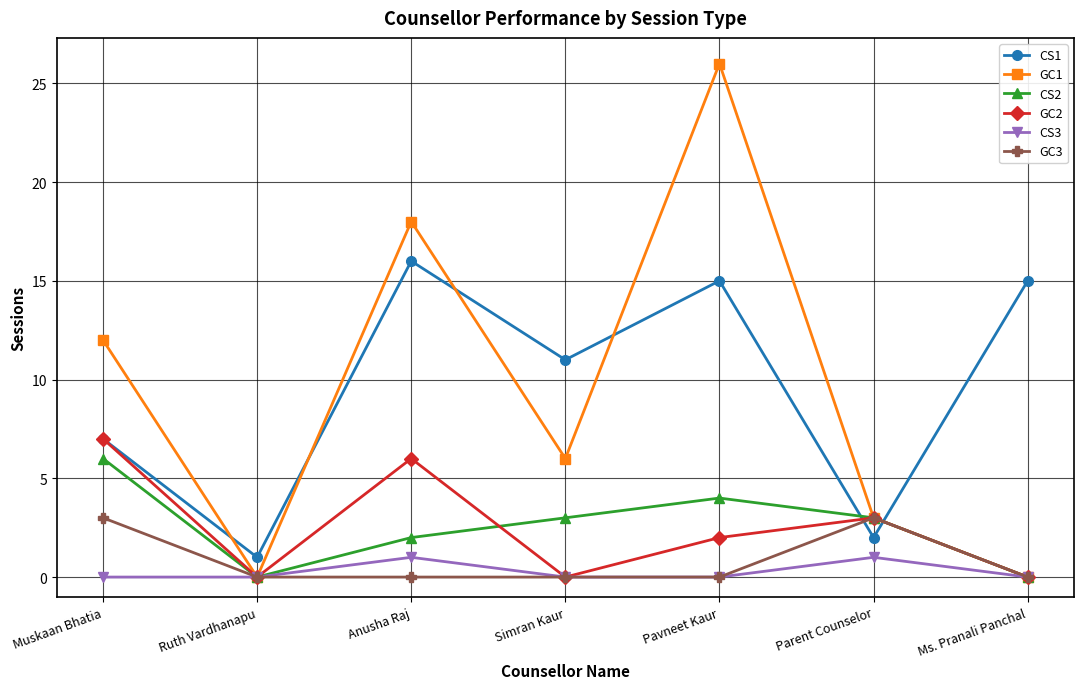

Where does the CS2 series first go above 3?

Muskaan Bhatia